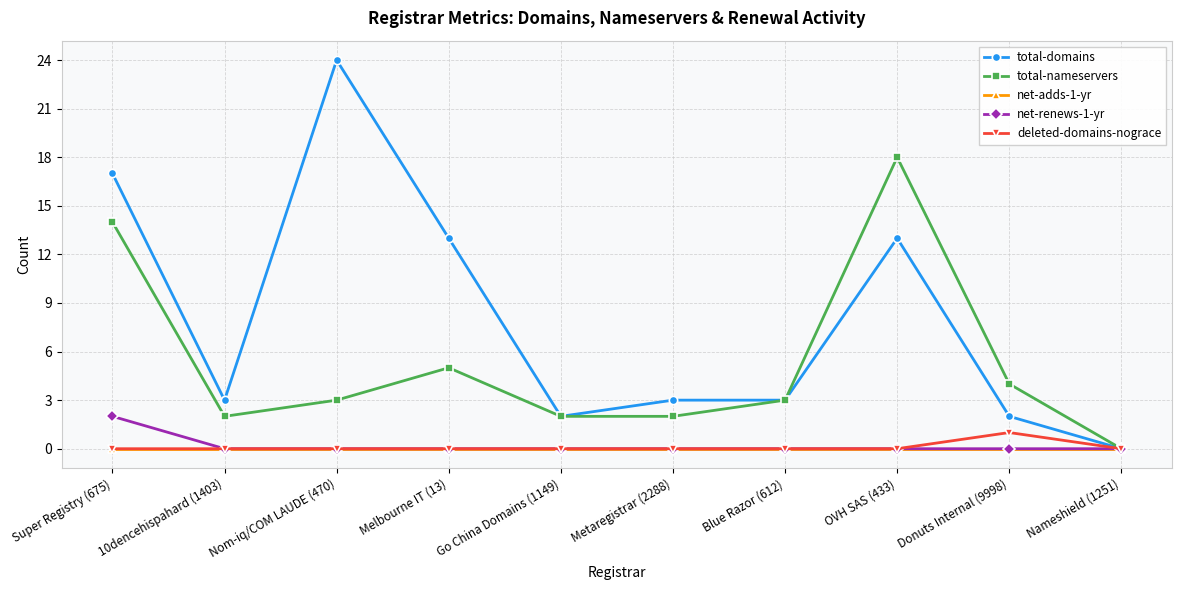

Reading right to left, transcribe all the data shown in this chart.

total-domains: Nameshield (1251)=0	Donuts Internal (9998)=2	OVH SAS (433)=13	Blue Razor (612)=3	Metaregistrar (2288)=3	Go China Domains (1149)=2	Melbourne IT (13)=13	Nom-iq/COM LAUDE (470)=24	10dencehispahard (1403)=3	Super Registry (675)=17
total-nameservers: Nameshield (1251)=0	Donuts Internal (9998)=4	OVH SAS (433)=18	Blue Razor (612)=3	Metaregistrar (2288)=2	Go China Domains (1149)=2	Melbourne IT (13)=5	Nom-iq/COM LAUDE (470)=3	10dencehispahard (1403)=2	Super Registry (675)=14
net-adds-1-yr: Nameshield (1251)=0	Donuts Internal (9998)=0	OVH SAS (433)=0	Blue Razor (612)=0	Metaregistrar (2288)=0	Go China Domains (1149)=0	Melbourne IT (13)=0	Nom-iq/COM LAUDE (470)=0	10dencehispahard (1403)=0	Super Registry (675)=0
net-renews-1-yr: Nameshield (1251)=0	Donuts Internal (9998)=0	OVH SAS (433)=0	Blue Razor (612)=0	Metaregistrar (2288)=0	Go China Domains (1149)=0	Melbourne IT (13)=0	Nom-iq/COM LAUDE (470)=0	10dencehispahard (1403)=0	Super Registry (675)=2
deleted-domains-nograce: Nameshield (1251)=0	Donuts Internal (9998)=1	OVH SAS (433)=0	Blue Razor (612)=0	Metaregistrar (2288)=0	Go China Domains (1149)=0	Melbourne IT (13)=0	Nom-iq/COM LAUDE (470)=0	10dencehispahard (1403)=0	Super Registry (675)=0